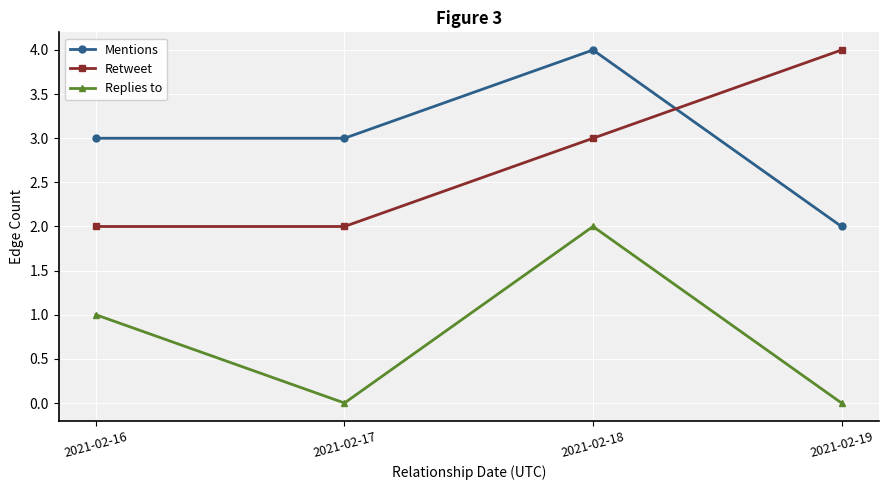

What value does the Retweet series have at 2021-02-18?

3